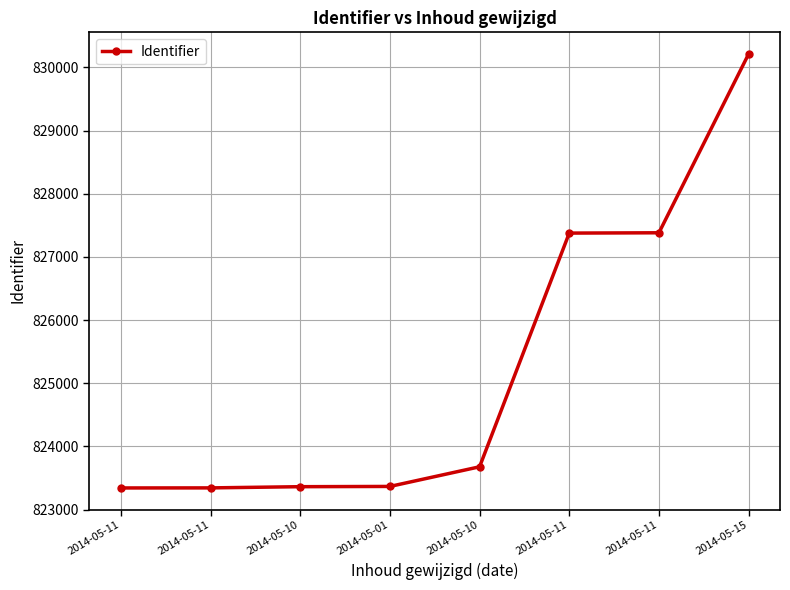

Does the chart display data point markers on the line(s)?

Yes